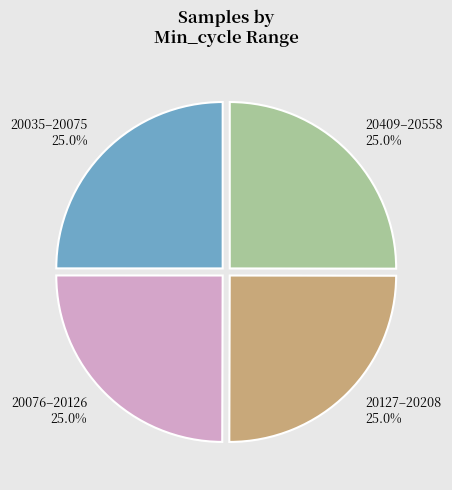

Is 20076–20126 25.0% the majority of the pie?

No